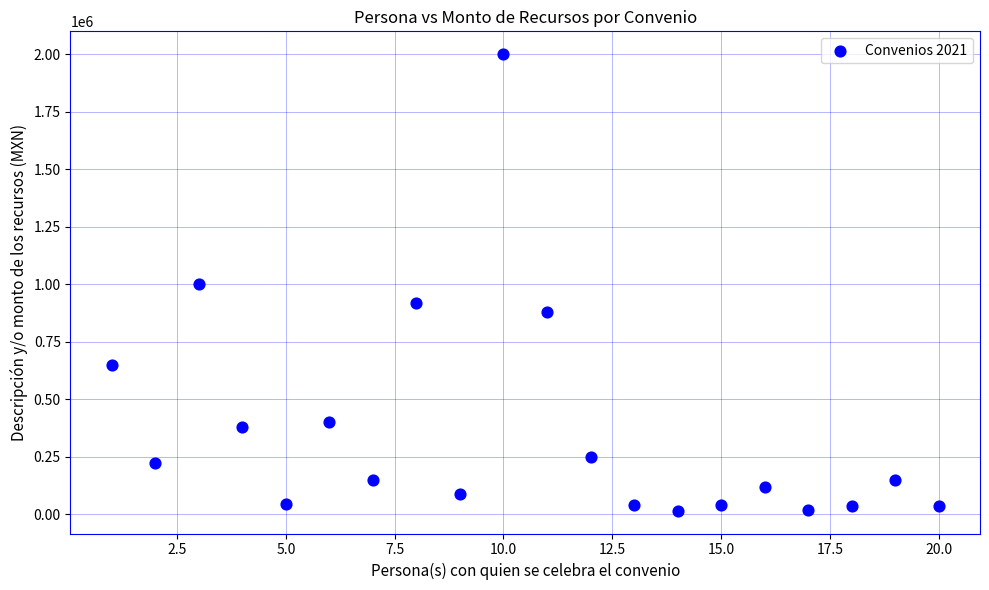

What is the range of X values (max minus min)?

19